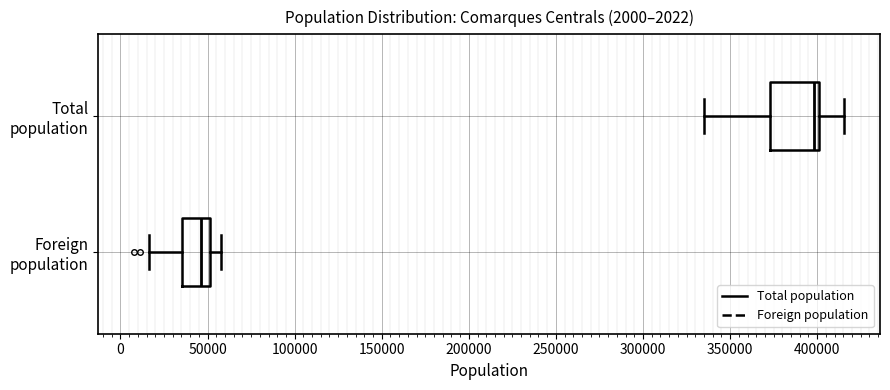

Which box is the widest, from its left edge to its right edge?

Total population